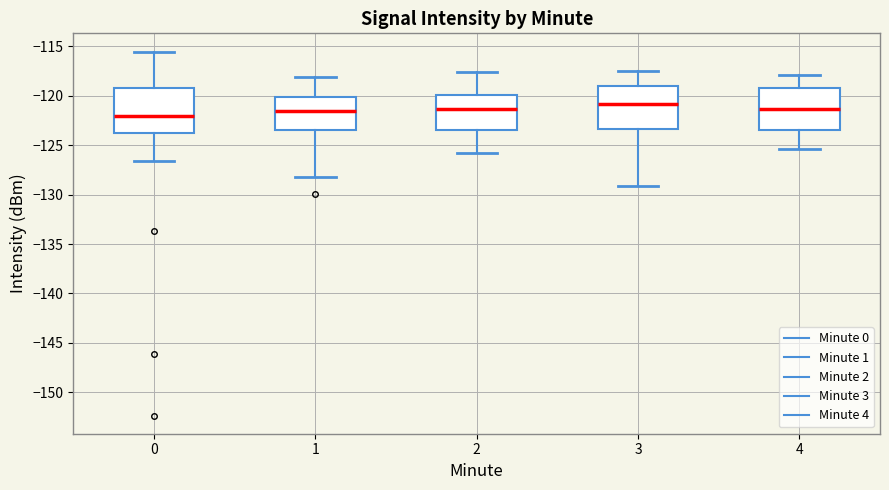

Which box's median line is the lowest?

0